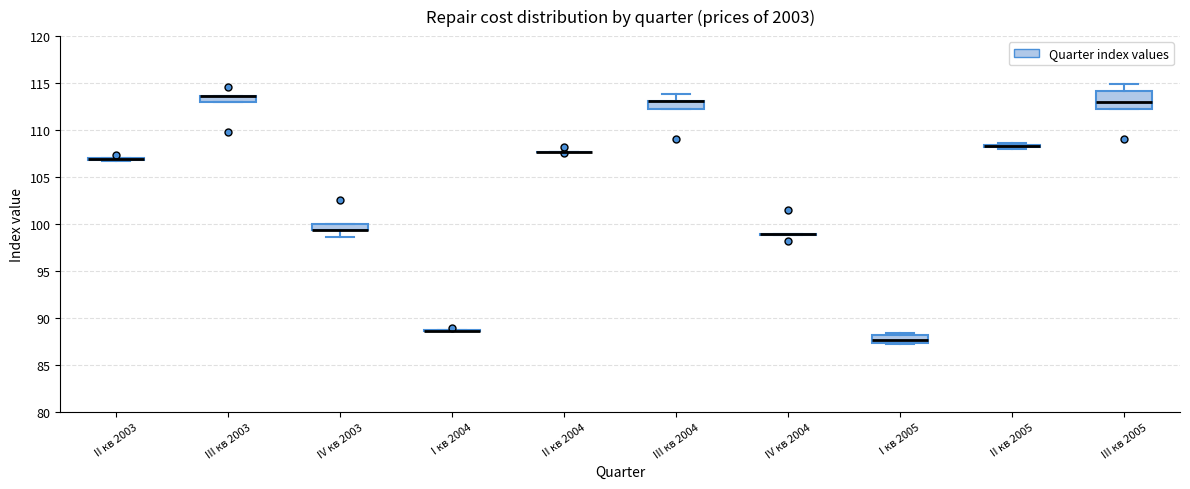

Comparing the boxes themselves (not the whiskers), which one is the tallest?

III кв 2005